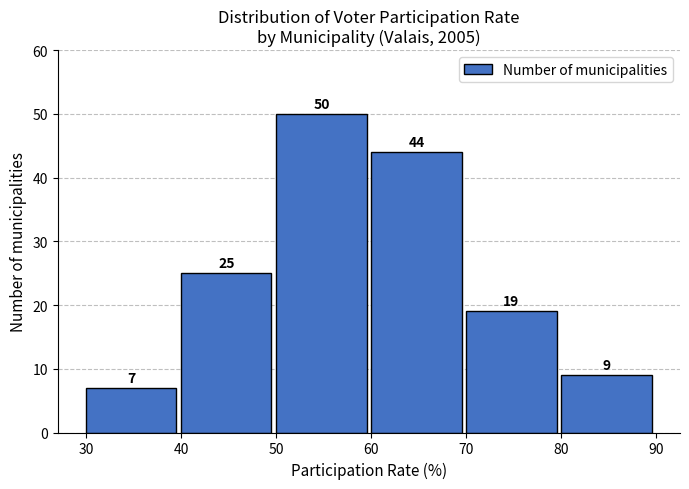

Which range on the x-axis has the tallest bar?

50 to 60